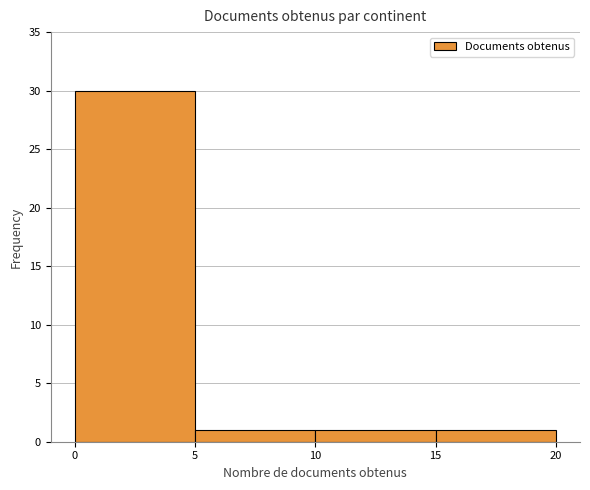

Over which range of the x-axis is the bar tallest?

0 to 5